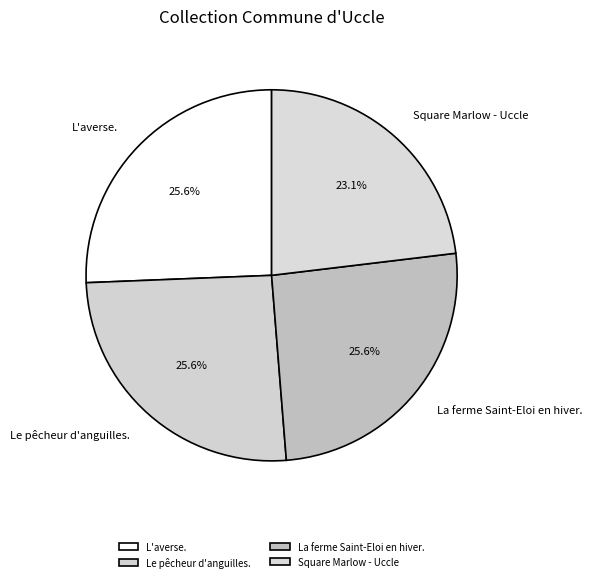

Which slice is the smallest?

Square Marlow - Uccle